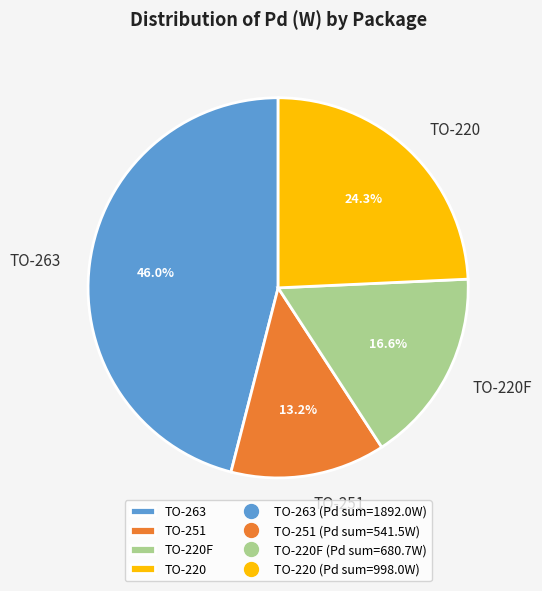

How many segments does this pie chart have?

4